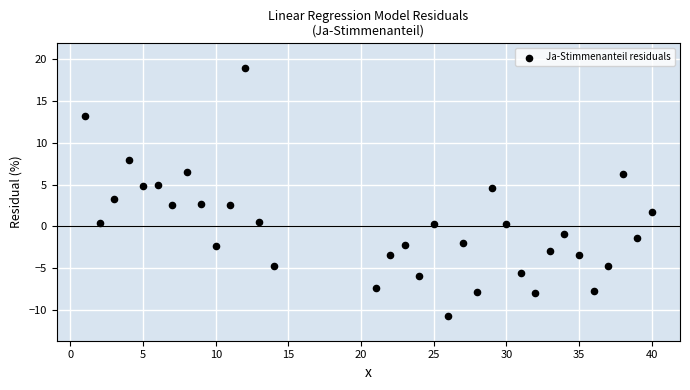

What is the range of X values (max minus min)?

39.0